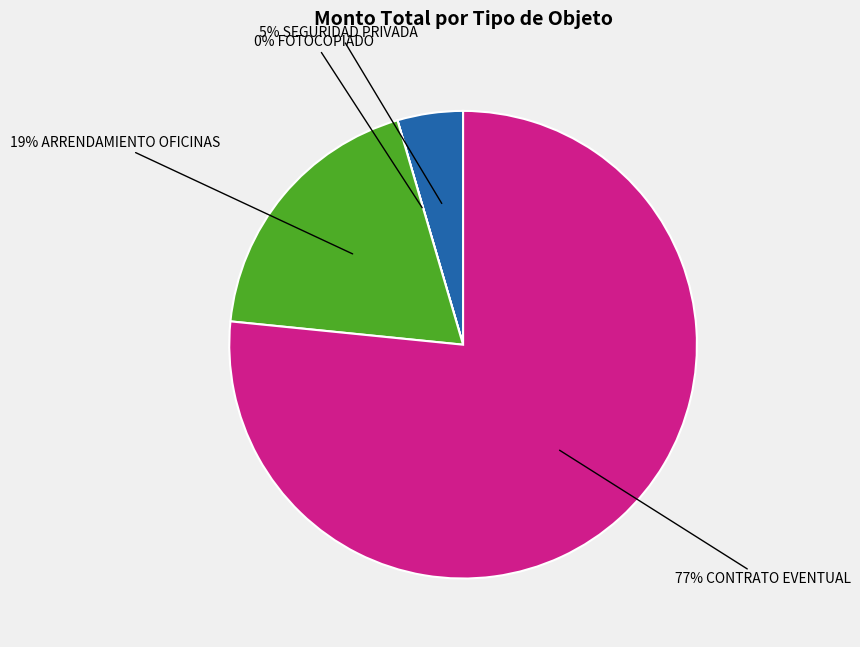

Is there a majority slice in this chart?

Yes